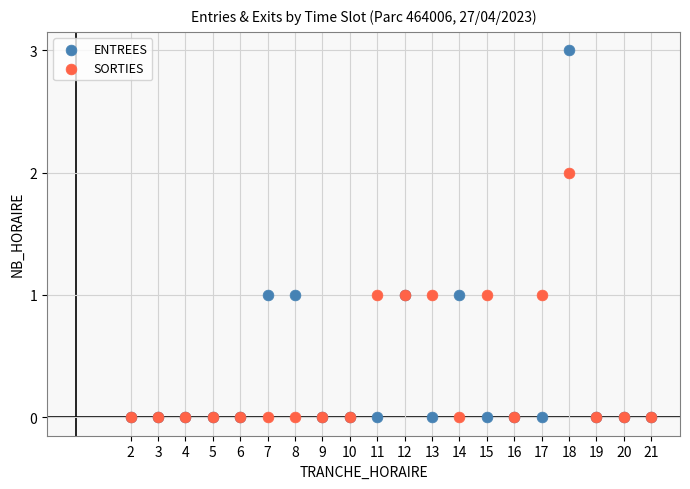

Which series has the largest Y range (max minus min)?

ENTREES